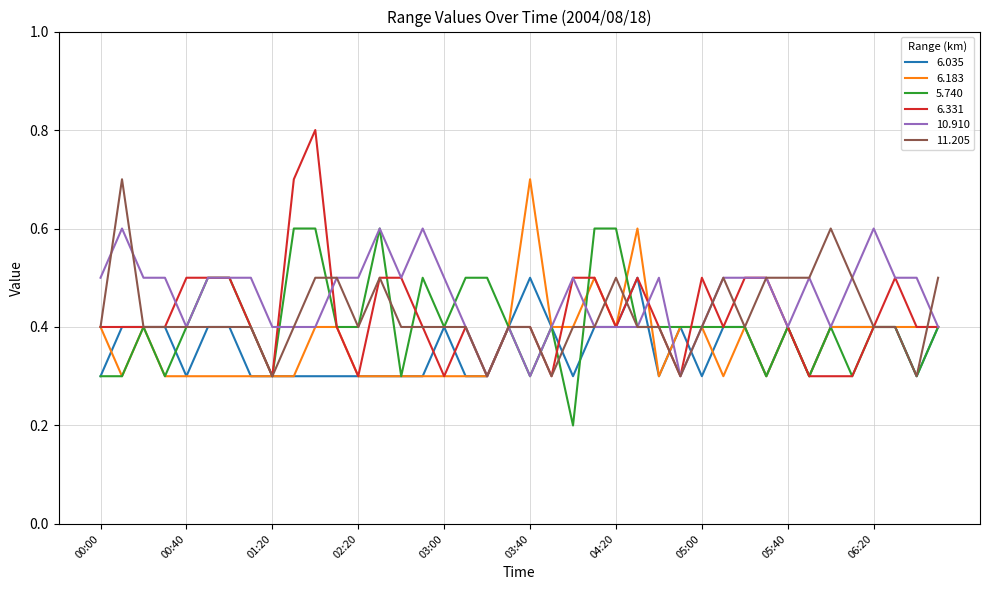

How many lines are shown in the chart?

6